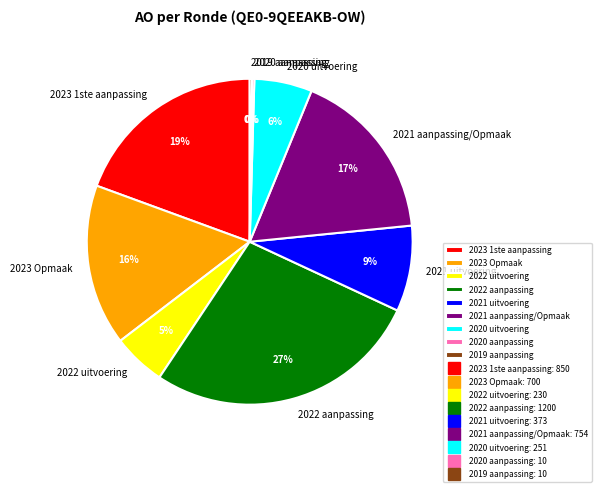

To the nearest percent, what is the difference between the 2023 Opmaak and 2020 uitvoering slice percentages?

10%